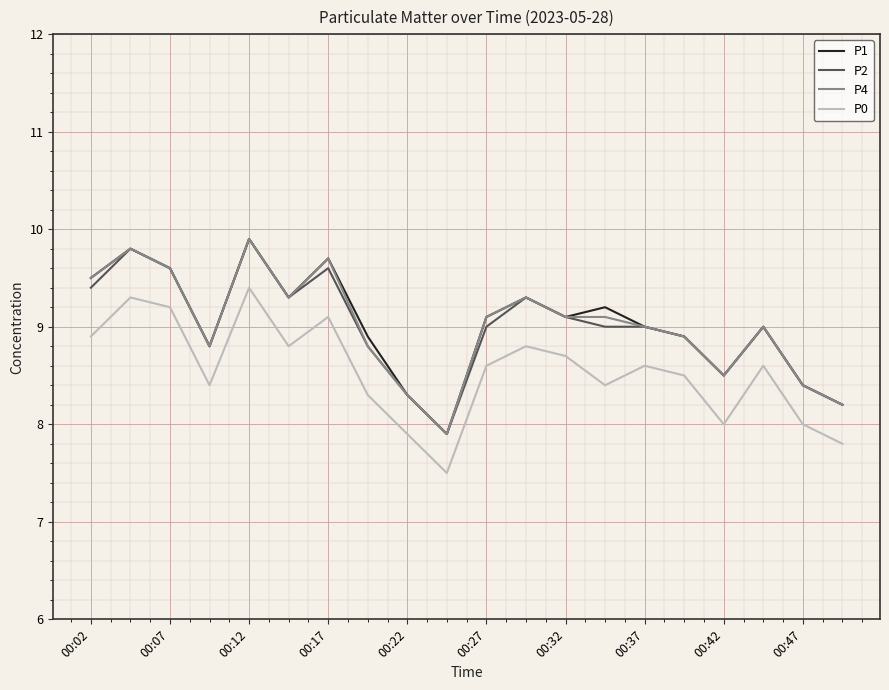

True or false: P1 and P0 cross at least once.

False